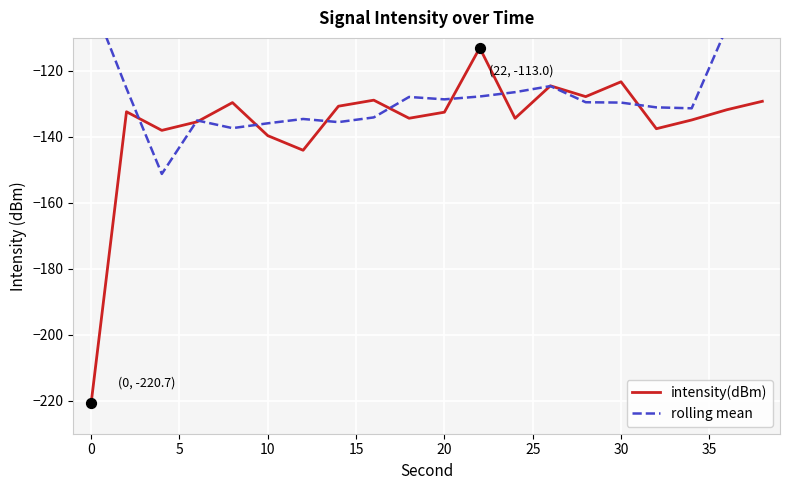

Which series has the largest Y range (max minus min)?

intensity(dBm)